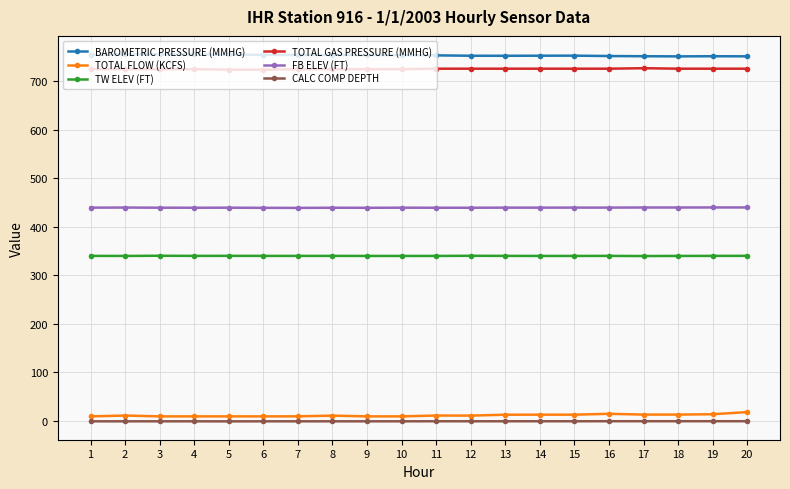

At 6, list the series in order from largest to smallest.

BAROMETRIC PRESSURE (MMHG), TOTAL GAS PRESSURE (MMHG), FB ELEV (FT), TW ELEV (FT), TOTAL FLOW (KCFS), CALC COMP DEPTH